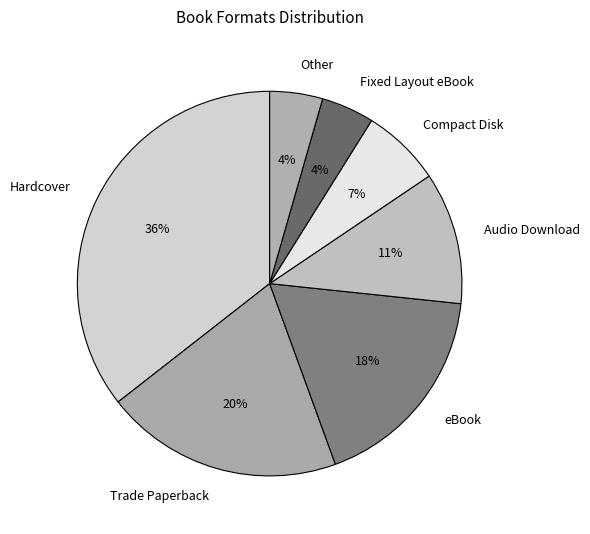

Between Compact Disk and Trade Paperback, which is larger?

Trade Paperback